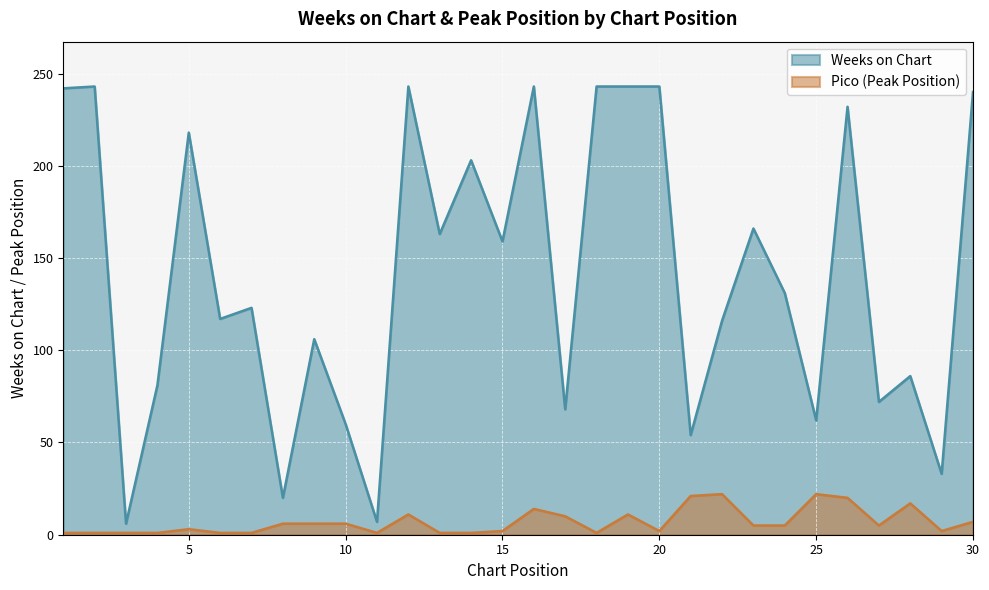

Between 19 and 30, which series saw the biggest shift?

Pico